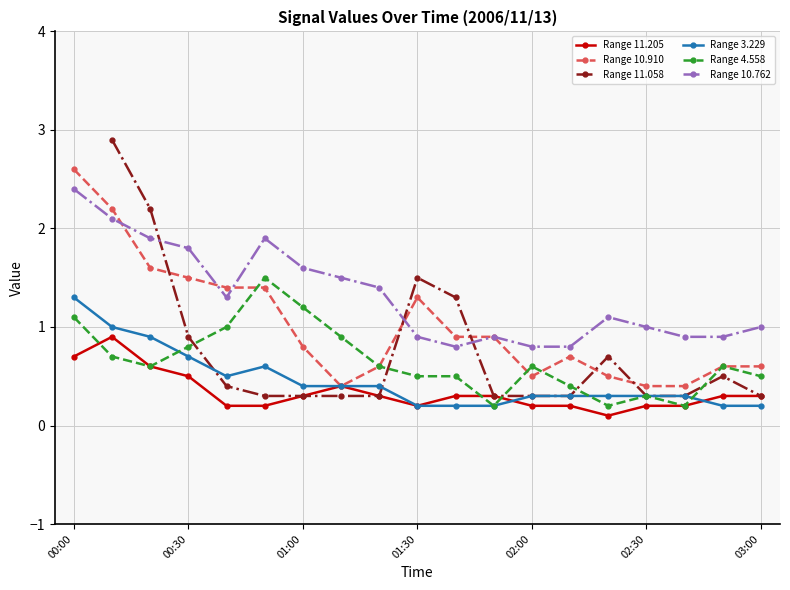

True or false: Range 4.558 has a value of 0.2 at 01:30.

False